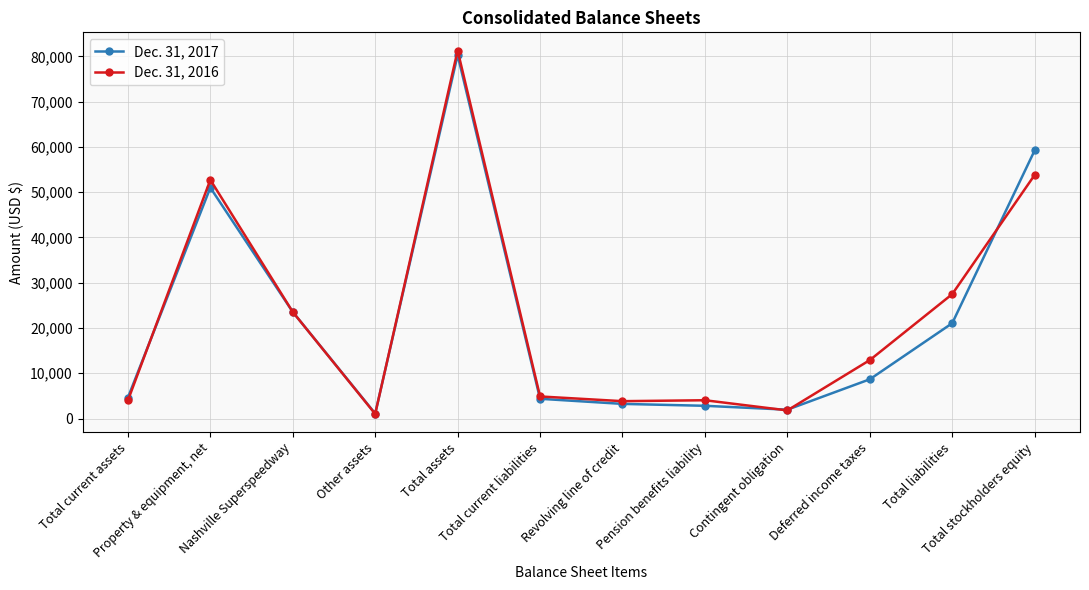

What is the approximate value of Dec. 31, 2017 at Total assets, to the nearest 100?

80300